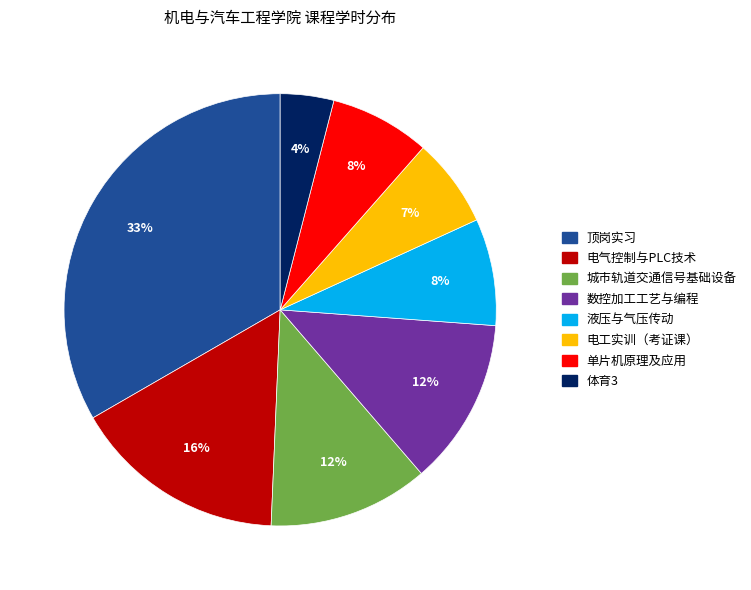

What is the largest slice in the pie chart?

顶岗实习